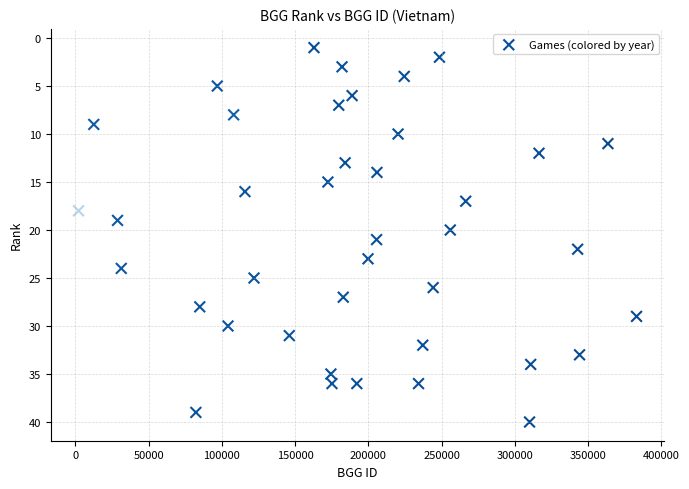

What is the range of X values (max minus min)?

381086